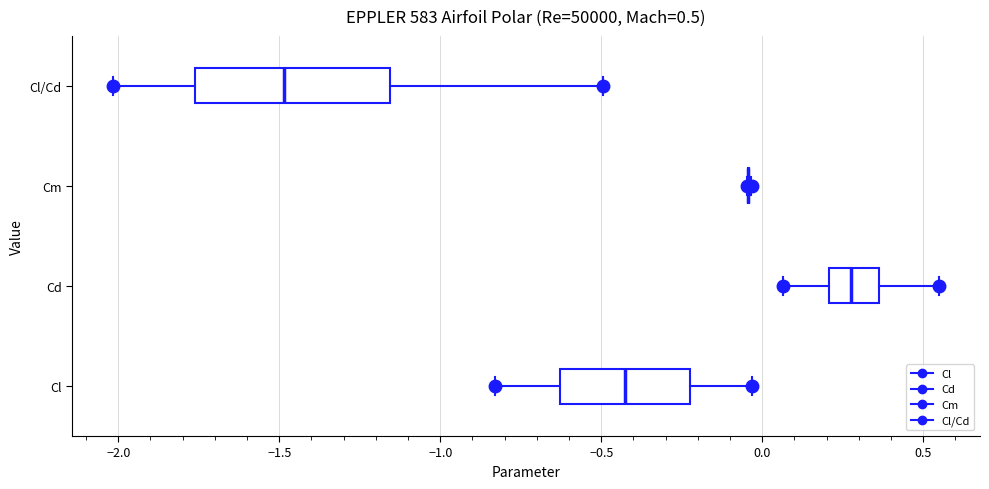

Which box is the widest, from its left edge to its right edge?

Cl/Cd